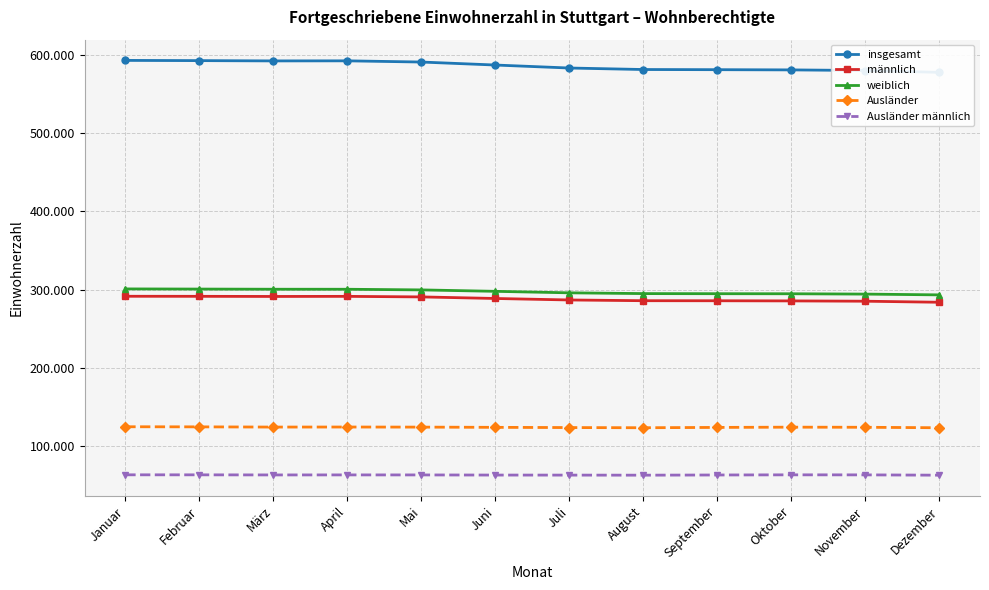

Rank the series by their maximum value, from highest to lowest.

insgesamt, weiblich, männlich, Ausländer, Ausländer männlich